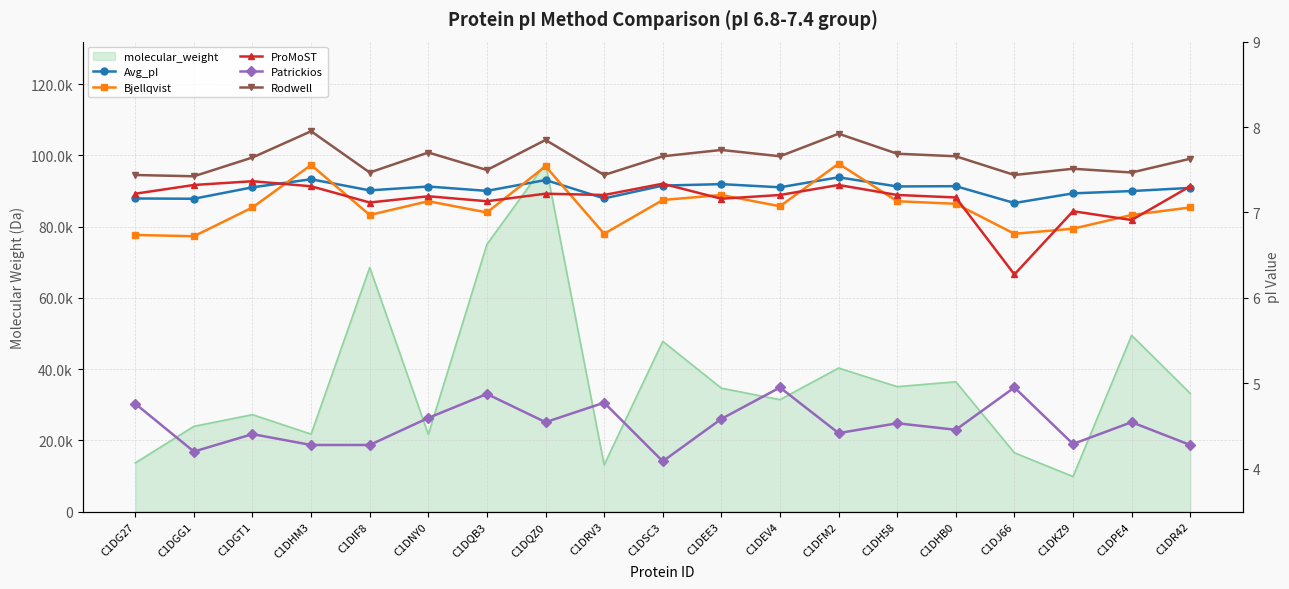

Rank the series at C1DIF8 from lowest to highest value.

Patrickios, Bjellqvist, ProMoST, Avg_pI, Rodwell